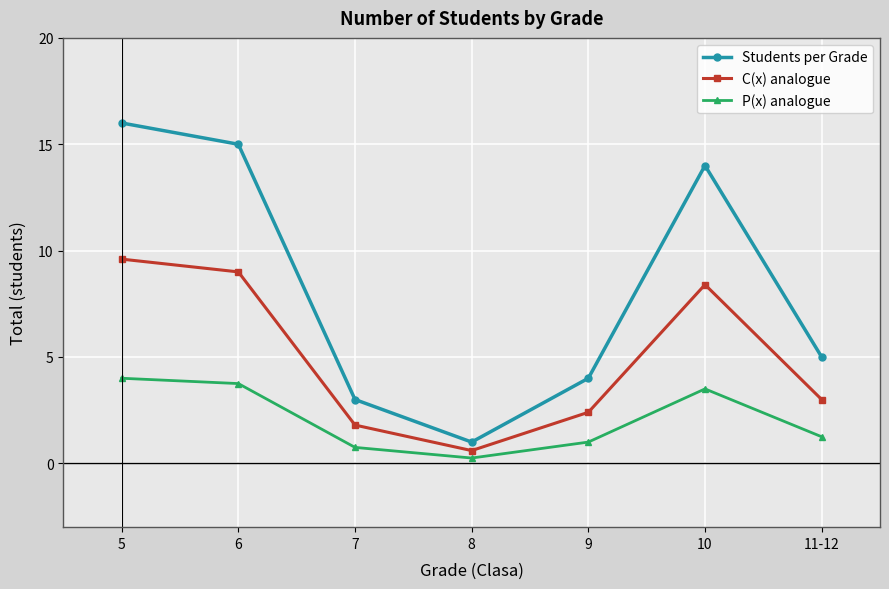

At 6, list the series in order from largest to smallest.

Students per Grade, C(x) analogue, P(x) analogue